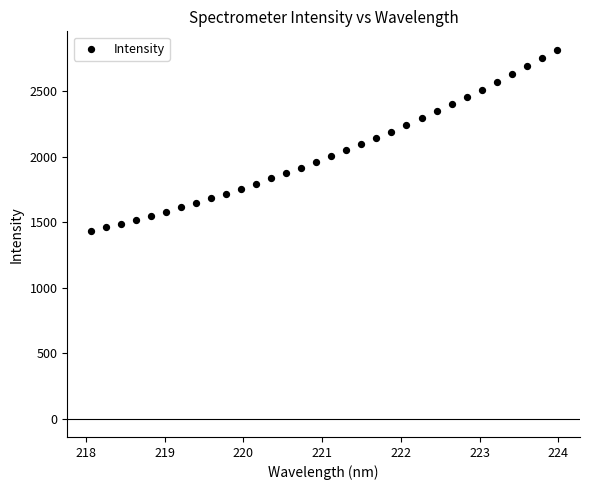

What is the range of X values (max minus min)?

5.9